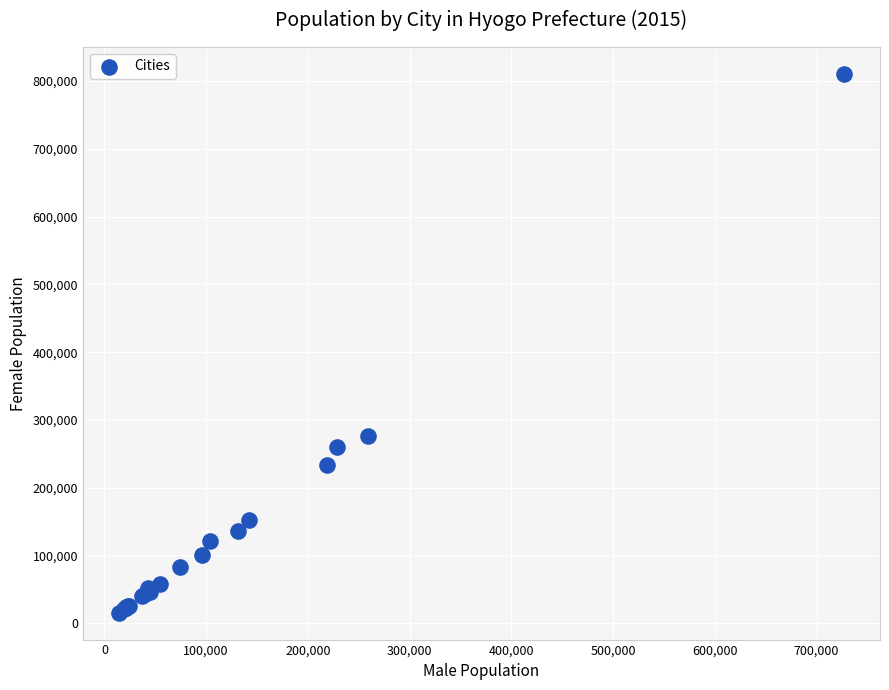

What Y value in the scatter plot is closest to 413095?

276940